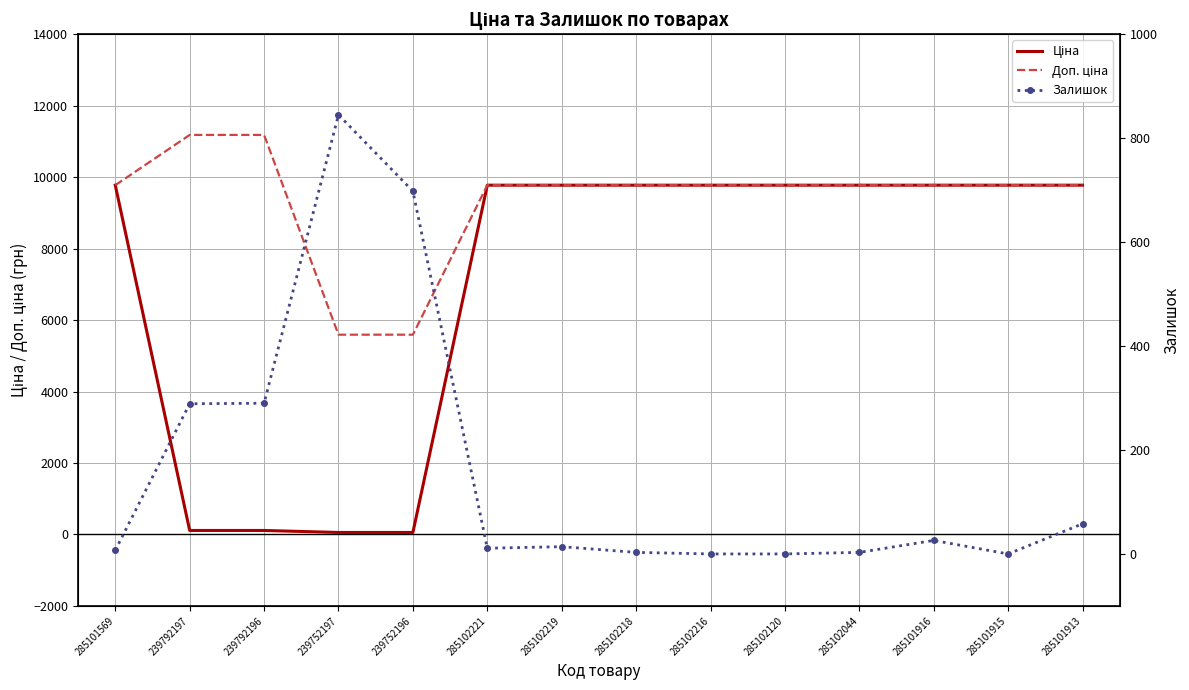

The value of Ціна at 285102216 is 5333.6. True or false?

False